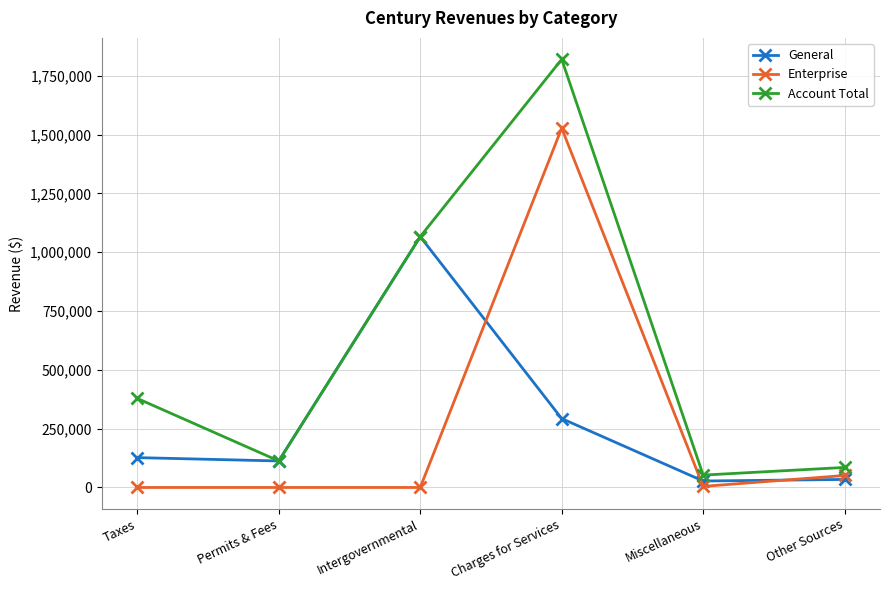

What is the difference between the maximum and minimum values in the Enterprise series?

1527161